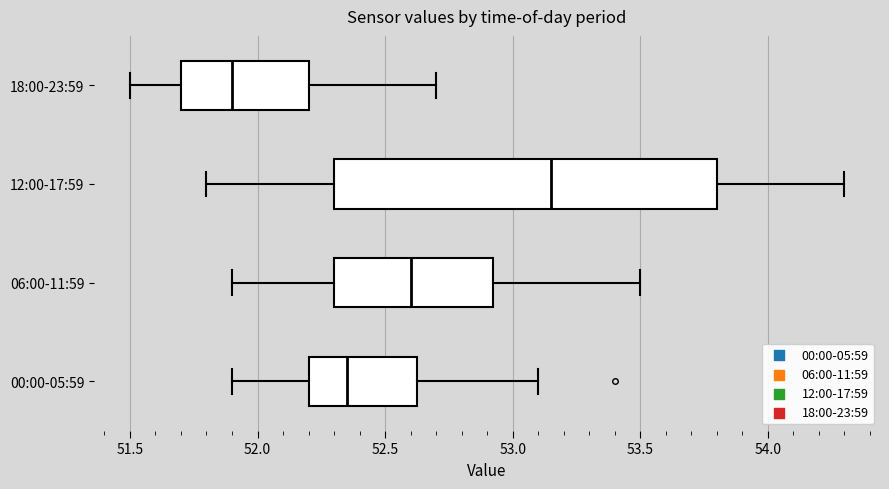

Reading bottom to top, read every box against the x-axis: the position of its median line, the range the box covers, and the ends of its whiskers. The values are not printed on the chart, so give them approximately, as read against the axis.

00:00-05:59: median 52.35, box 52.20 to 52.65, whiskers 51.90 to 53.10
06:00-11:59: median 52.60, box 52.30 to 52.95, whiskers 51.90 to 53.50
12:00-17:59: median 53.15, box 52.30 to 53.80, whiskers 51.80 to 54.30
18:00-23:59: median 51.90, box 51.70 to 52.20, whiskers 51.50 to 52.70